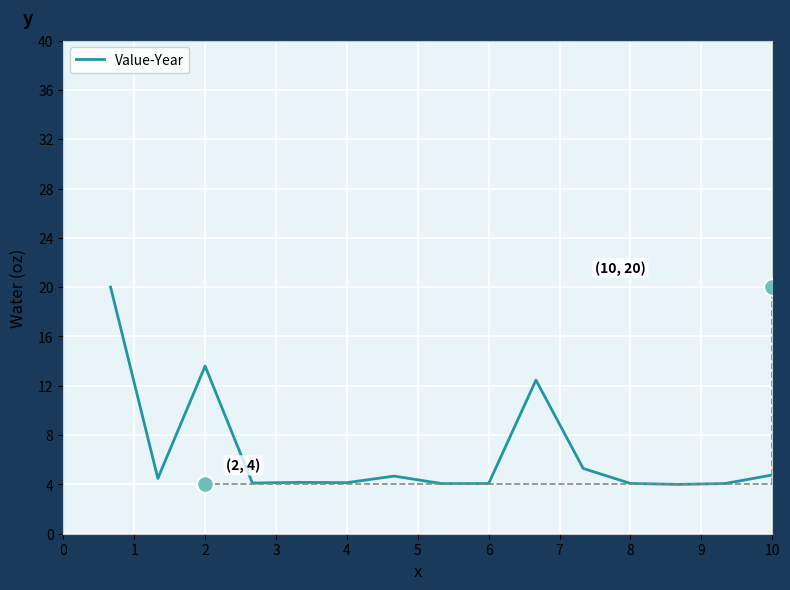

What is the minimum value shown in the chart?

4.0